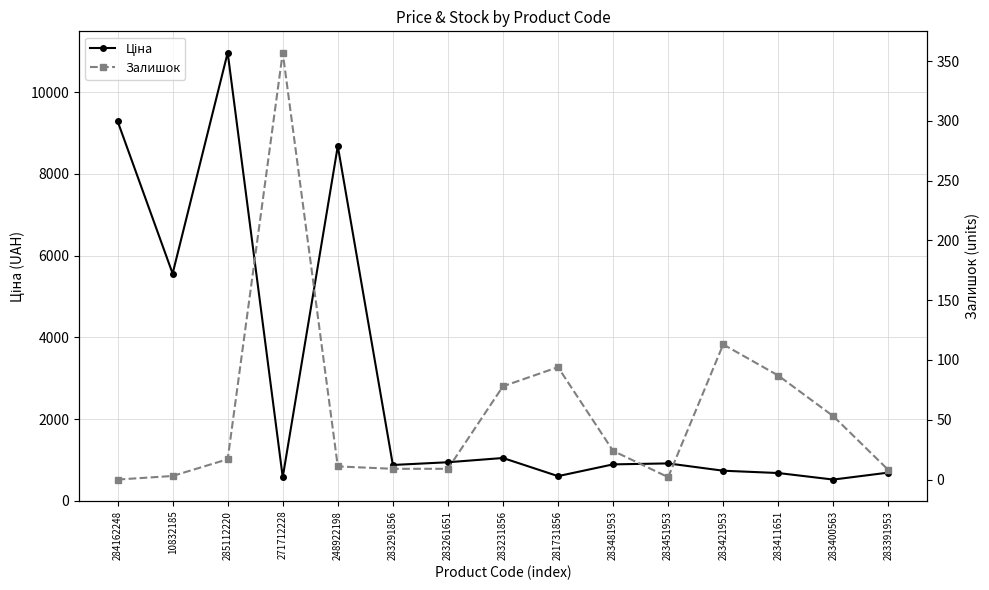

What is the label of the 13th point from the left?

283411651